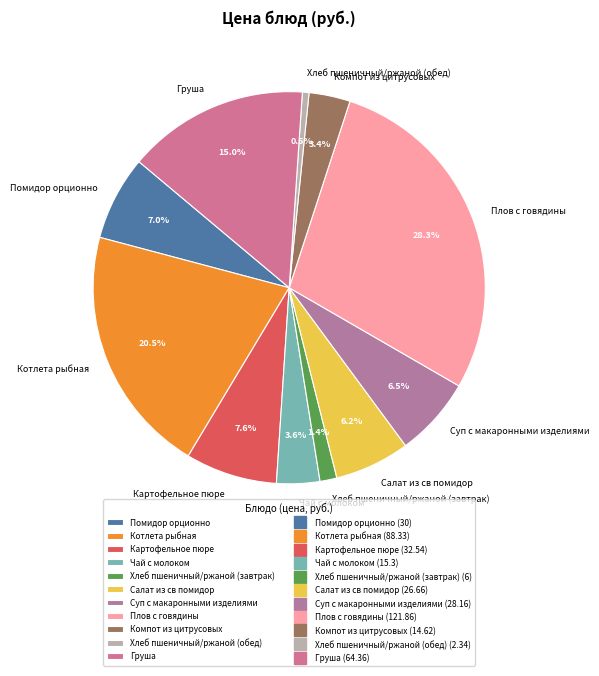

To the nearest percent, what is the difference between the largest and smallest slice percentages?

28%